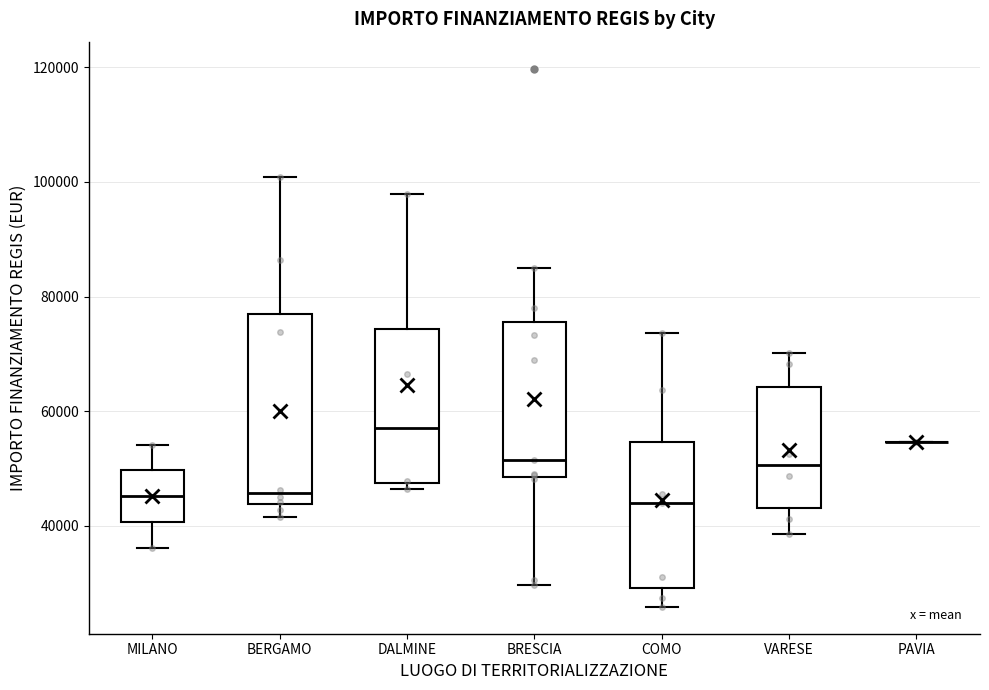

Reading left to right, transcribe this box plot: for each box, give where its median line is, the range the box spans, and where its two whiskers end, as read against the y-axis. The values are not printed on the chart, so give them approximately, as read against the axis.

MILANO: median 46000, box 40000 to 50000, whiskers 36000 to 54000
BERGAMO: median 46000, box 44000 to 78000, whiskers 42000 to 100000
DALMINE: median 58000, box 48000 to 74000, whiskers 46000 to 98000
BRESCIA: median 52000, box 48000 to 76000, whiskers 30000 to 84000
COMO: median 44000, box 30000 to 54000, whiskers 26000 to 74000
VARESE: median 50000, box 44000 to 64000, whiskers 38000 to 70000
PAVIA: box collapsed to a line at 54000, whiskers 54000 to 54000